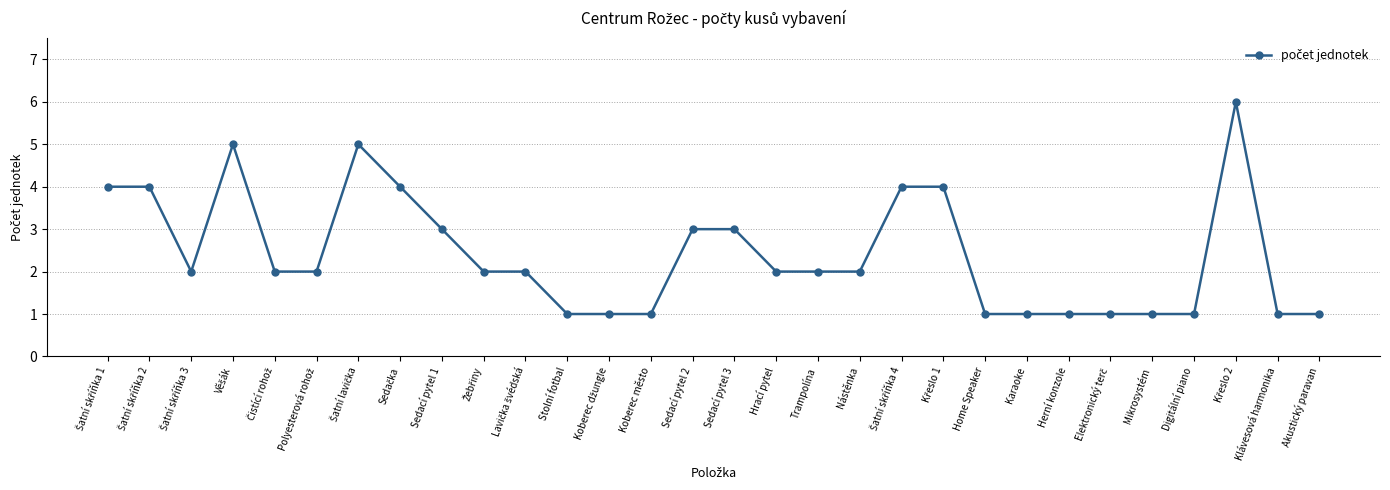

What is the smallest value displayed?

1